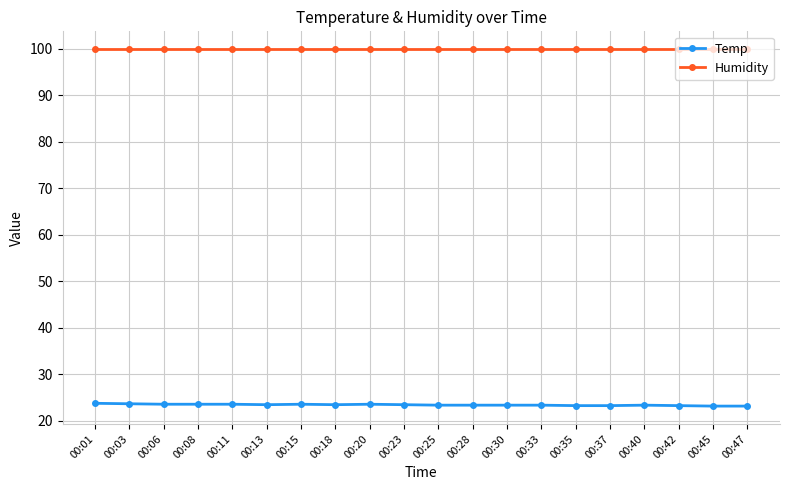

What is the difference between the Temp values at 00:01 and 00:18?

0.3